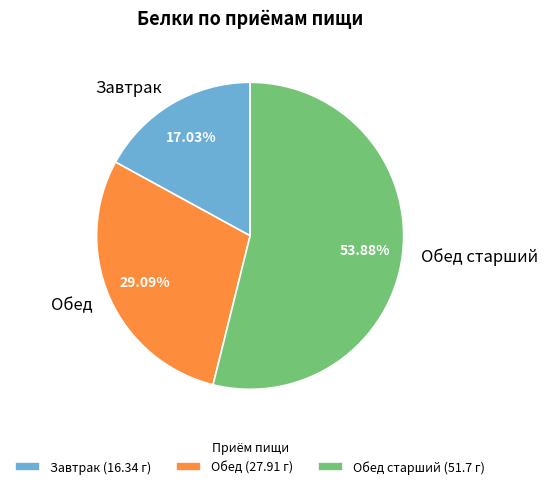

Is it true that Обед is 29% of the pie?

True